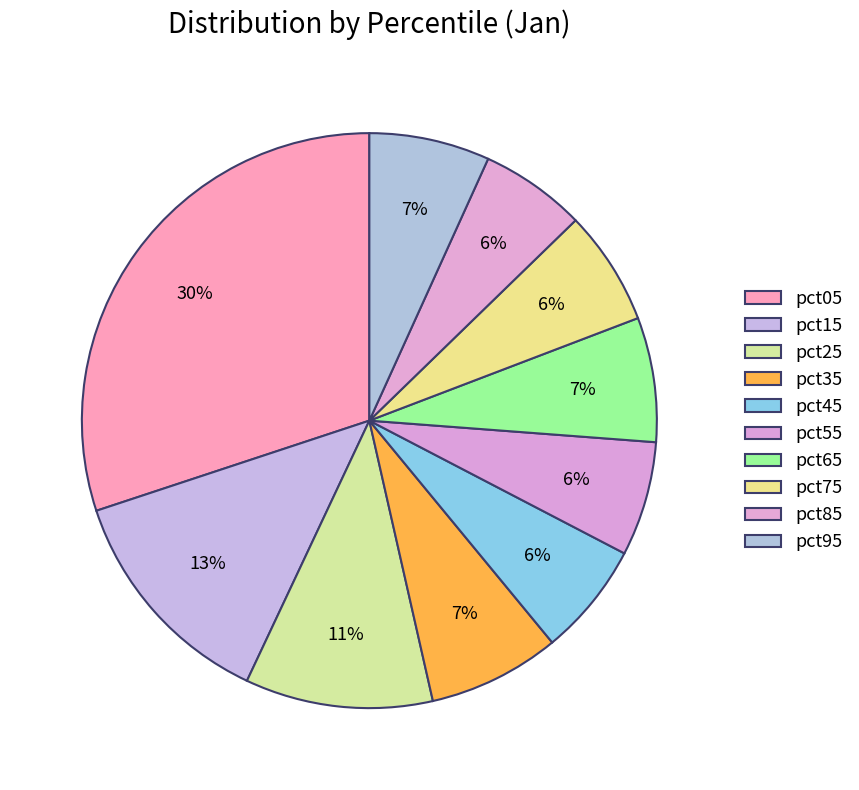

Does pct15 represent more than half of the total?

No